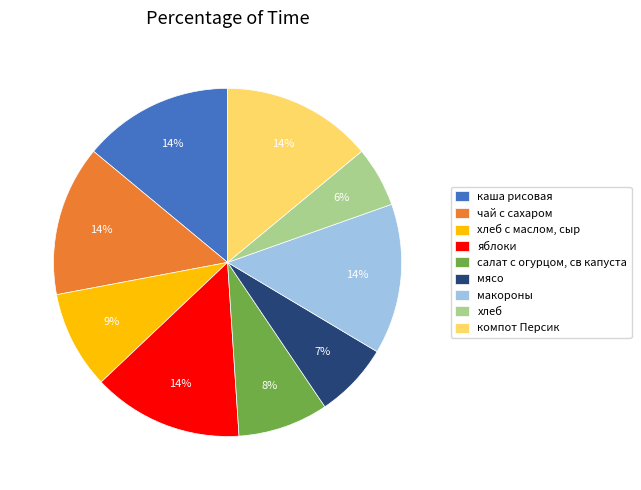

Does чай с сахаром represent more than half of the total?

No